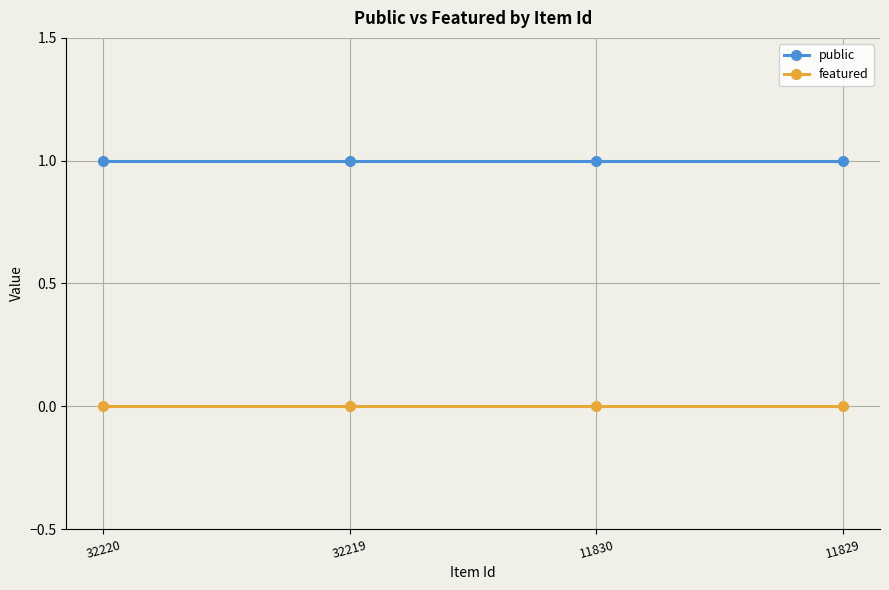

The value of featured at 11829 is 0. True or false?

True